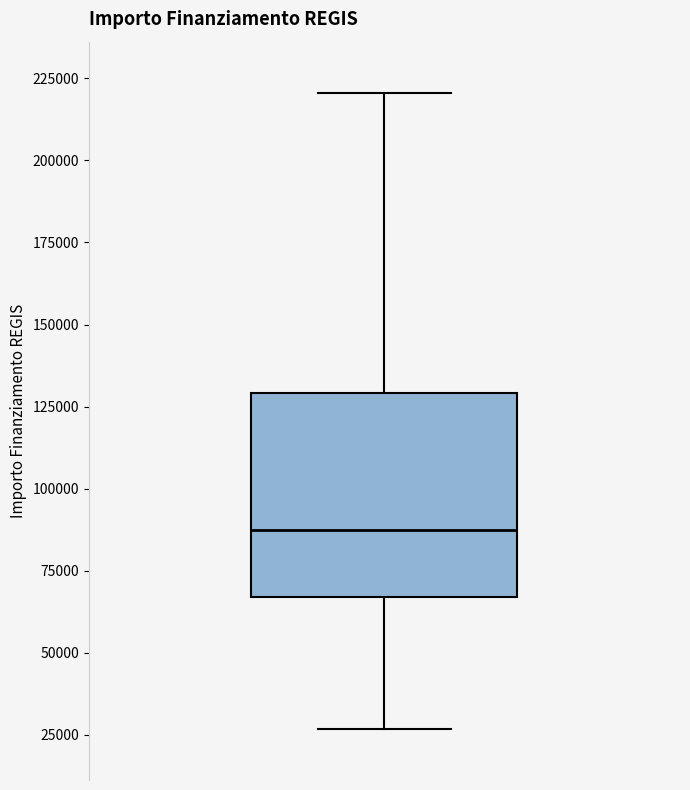

Transcribe this box plot: give where the median line is, the range the box spans, and where the two whiskers end, as read against the y-axis. The values are not printed on the chart, so give them approximately, as read against the axis.

median 85000, box 65000 to 130000, whiskers 25000 to 220000